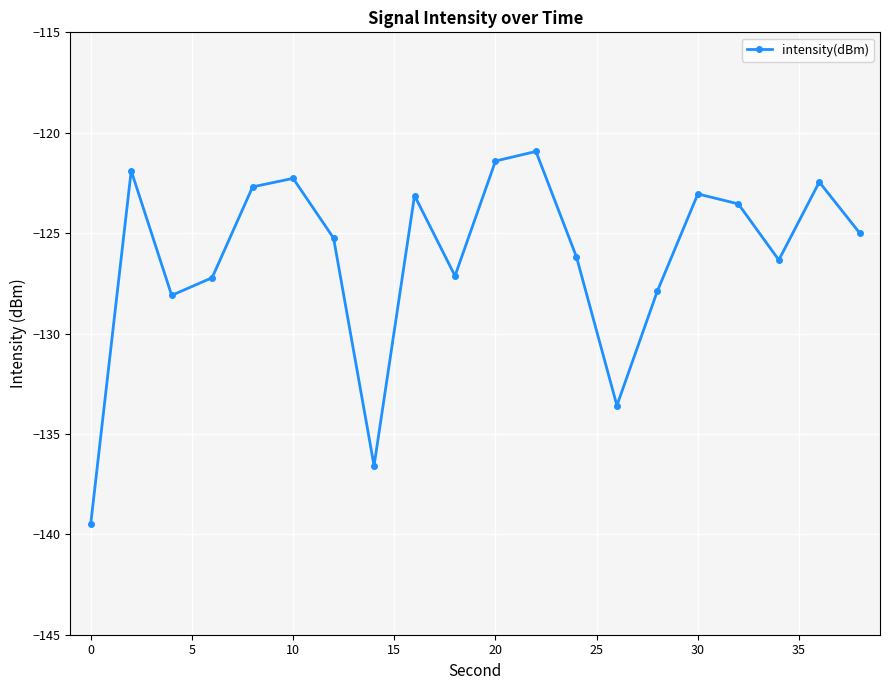

What is the smallest value displayed?

-139.5